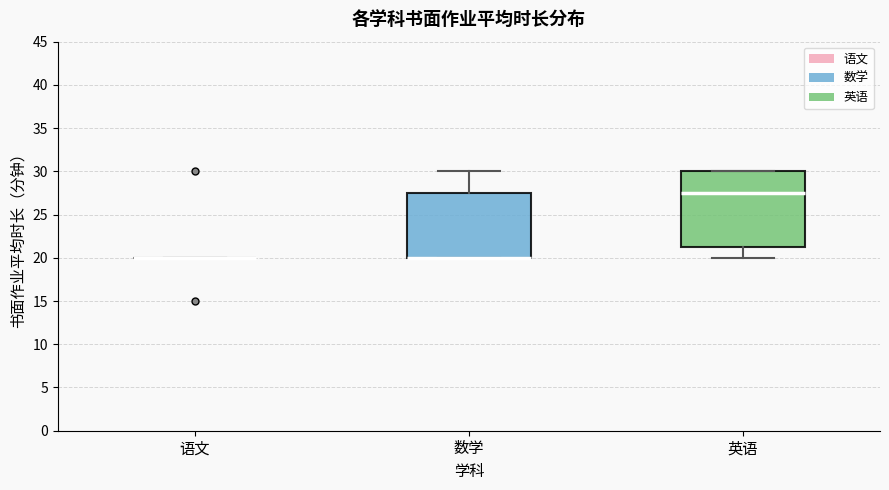

Where does the upper whisker of the box for 数学 end on the y-axis? The values are not printed on the chart, so give them approximately, as read against the axis.

30.0